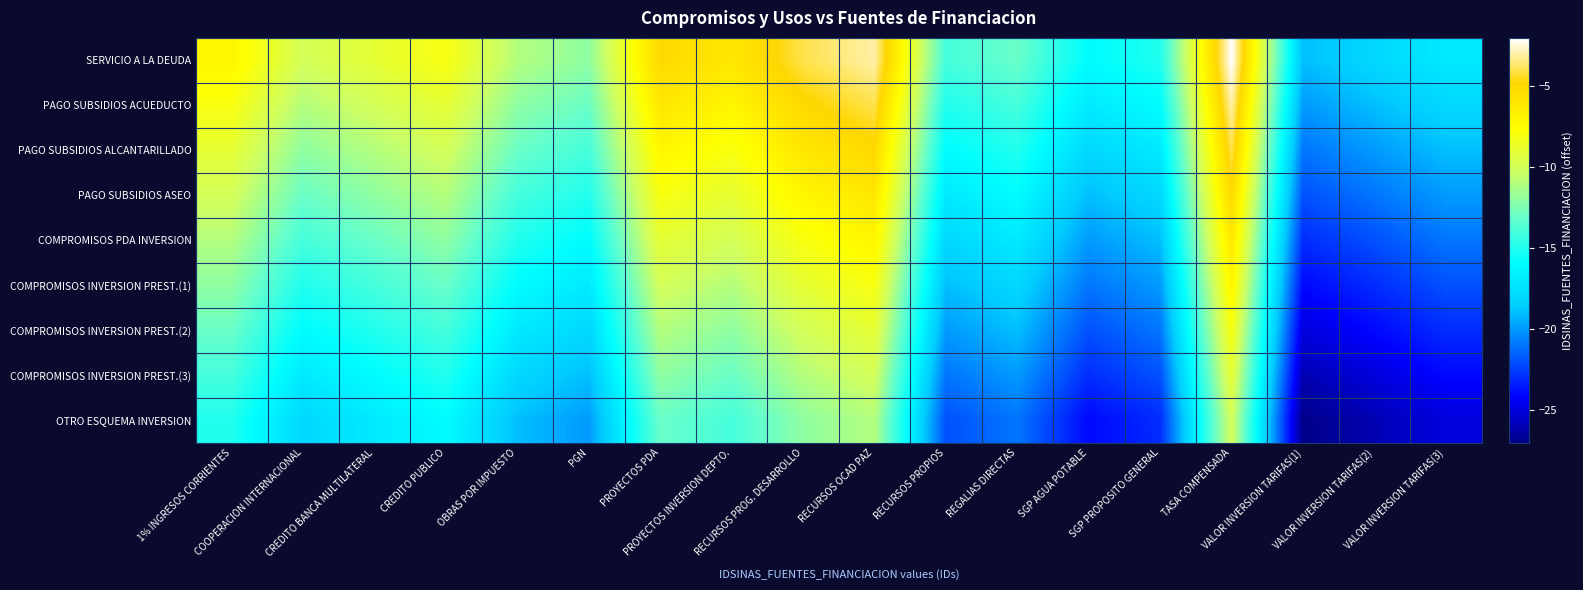

Rank the series by their maximum value, from highest to lowest.

SERVICIO A LA DEUDA, PAGO SUBSIDIOS ACUEDUCTO, PAGO SUBSIDIOS ALCANTARILLADO, PAGO SUBSIDIOS ASEO, COMPROMISOS PDA INVERSION, COMPROMISOS INVERSION PREST.(1), COMPROMISOS INVERSION PREST.(2), COMPROMISOS INVERSION PREST.(3), OTRO ESQUEMA INVERSION